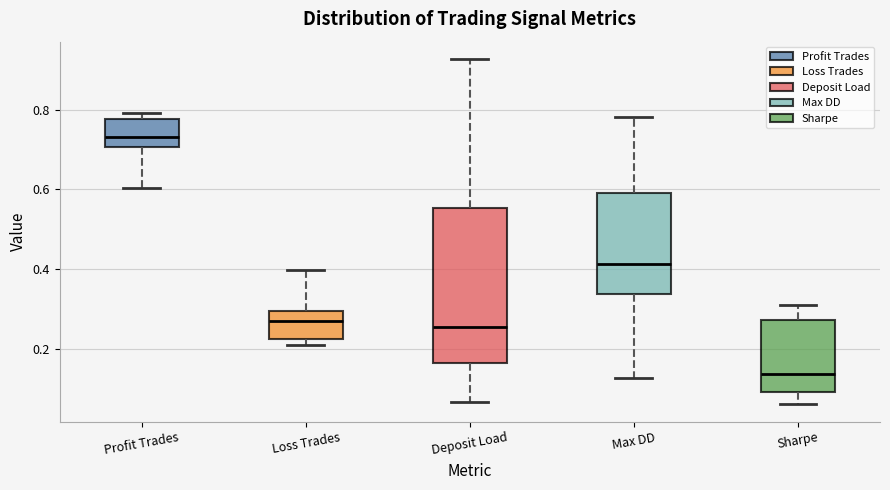

Which box has the lowest median line?

Sharpe